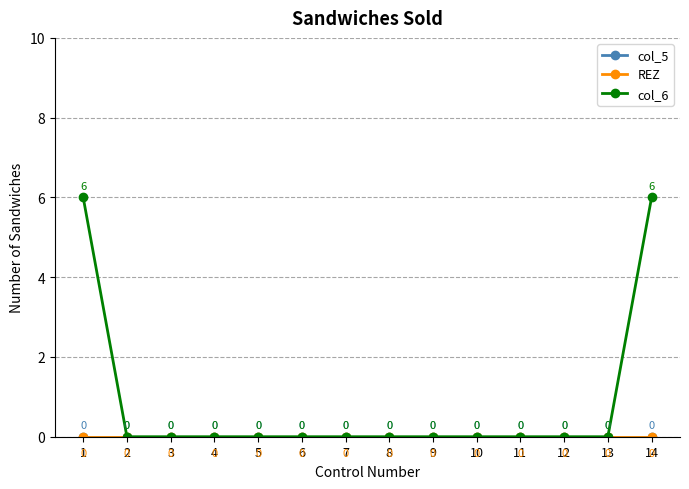

Reading right to left, what are all the values shown in this chart?

col_5: 14=0	13=0	12=0	11=0	10=0	9=0	8=0	7=0	6=0	5=0	4=0	3=0	2=0	1=0
REZ: 14=0	13=0	12=0	11=0	10=0	9=0	8=0	7=0	6=0	5=0	4=0	3=0	2=0	1=0
col_6: 14=6	13=0	12=0	11=0	10=0	9=0	8=0	7=0	6=0	5=0	4=0	3=0	2=0	1=6